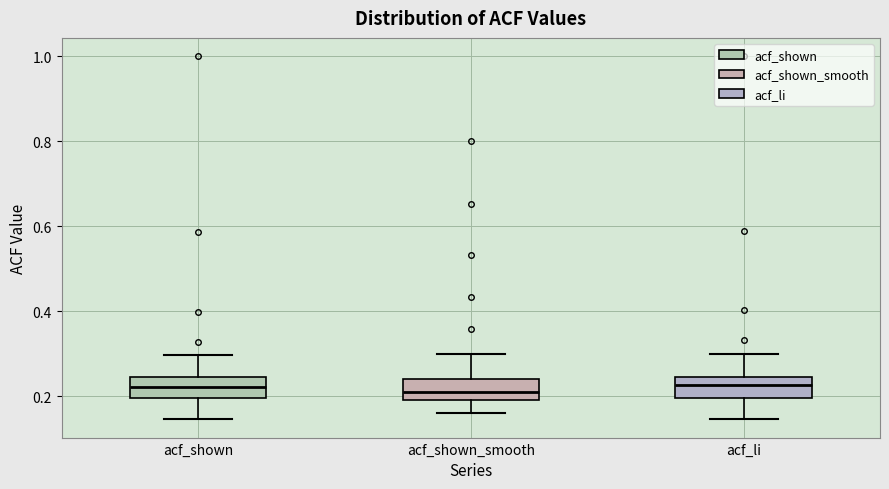

Where does the upper whisker of the box for acf_li end on the y-axis? The values are not printed on the chart, so give them approximately, as read against the axis.

0.30